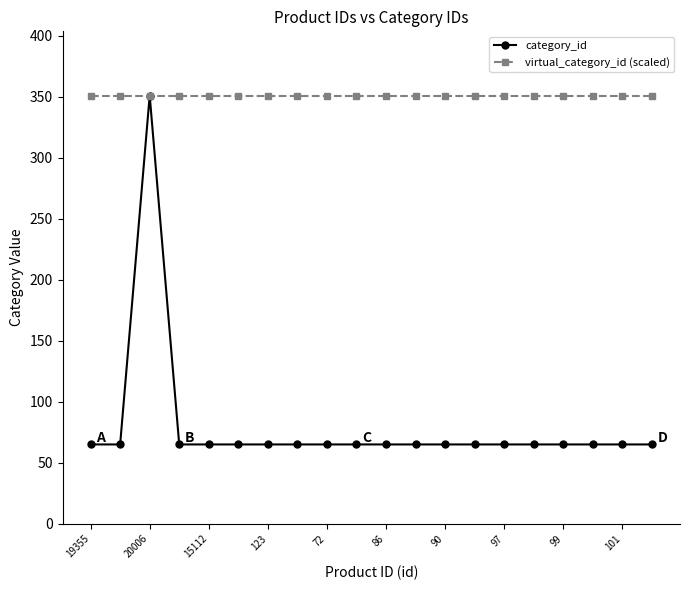

Count the number of data series in this chart.

2